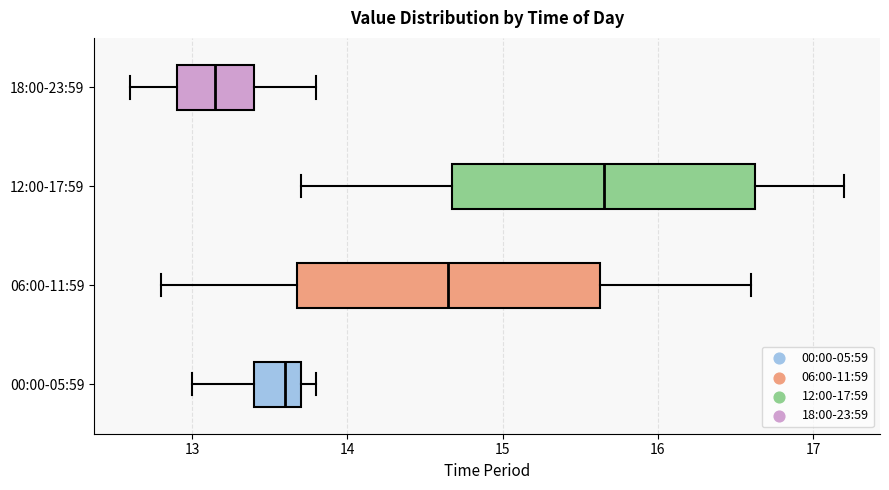

Reading bottom to top, transcribe this box plot: for each box, give where its median line is, the range the box spans, and where its two whiskers end, as read against the x-axis. The values are not printed on the chart, so give them approximately, as read against the axis.

00:00-05:59: median 13.6, box 13.4 to 13.7, whiskers 13.0 to 13.8
06:00-11:59: median 14.7, box 13.7 to 15.6, whiskers 12.8 to 16.6
12:00-17:59: median 15.7, box 14.7 to 16.6, whiskers 13.7 to 17.2
18:00-23:59: median 13.2, box 12.9 to 13.4, whiskers 12.6 to 13.8